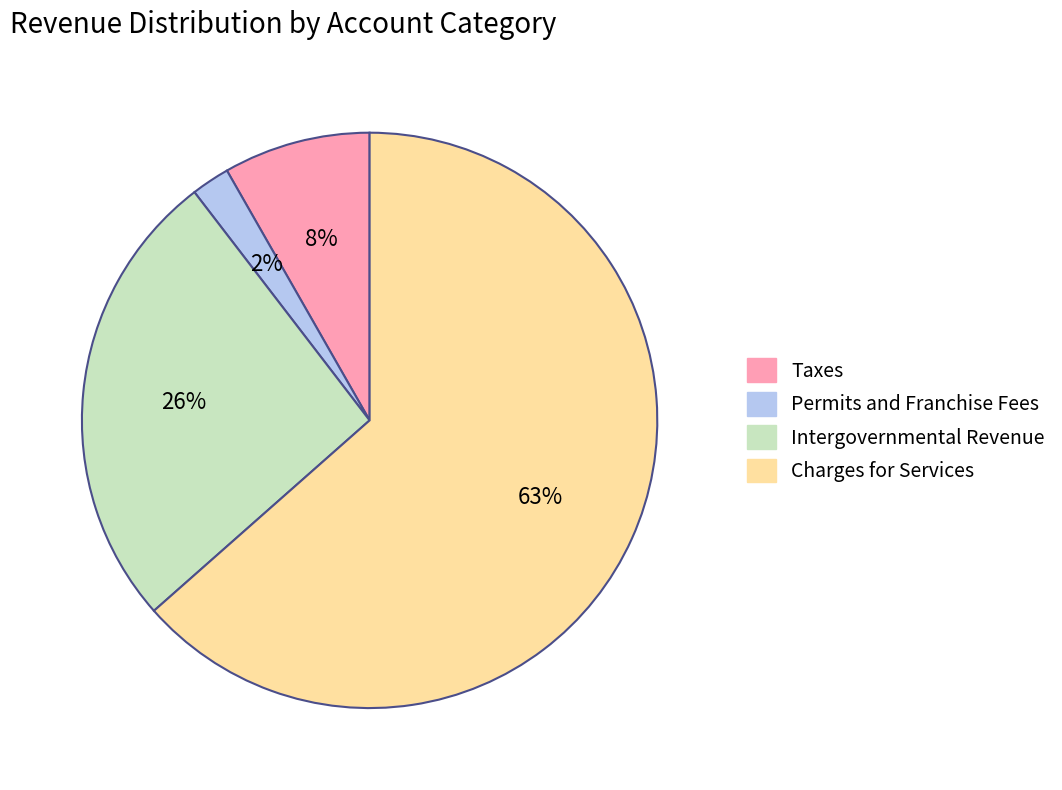

What is the largest slice in the pie chart?

Charges for Services